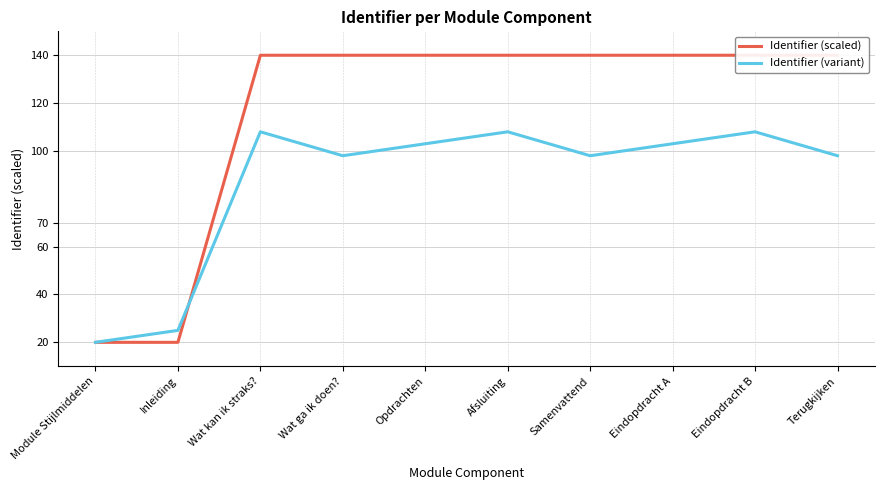

List the series in order of their overall mean, highest first.

Identifier (scaled), Identifier (variant)